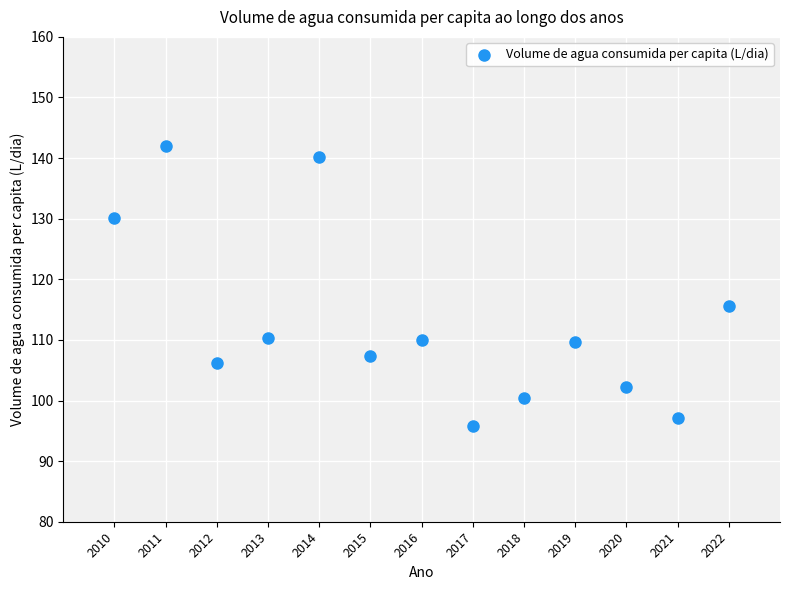

What Y value in the scatter plot is closest to 118?

115.5